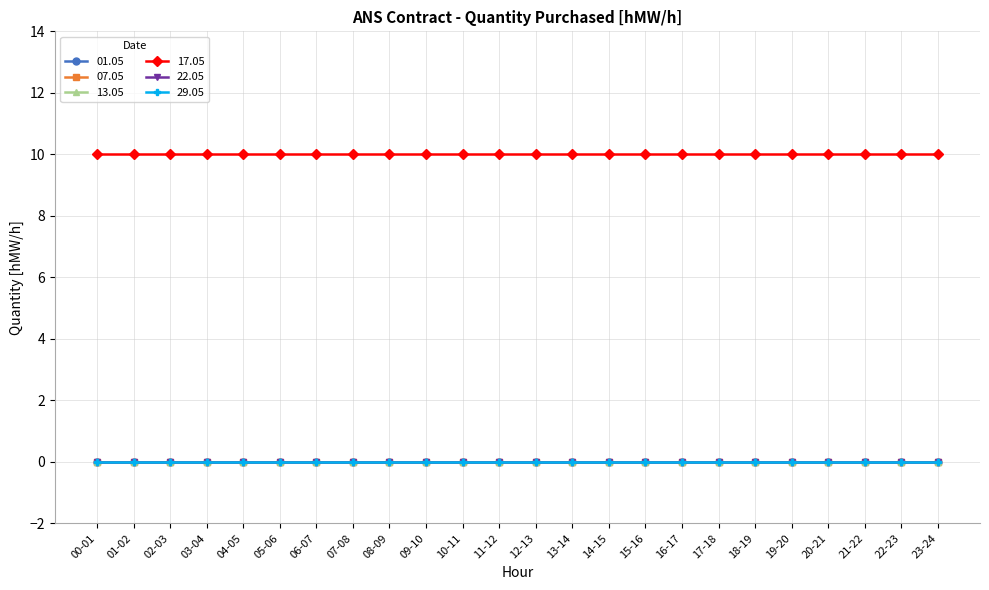

List the labels in order of 07.05 value, largest first.

00-01, 01-02, 02-03, 03-04, 04-05, 05-06, 06-07, 07-08, 08-09, 09-10, 10-11, 11-12, 12-13, 13-14, 14-15, 15-16, 16-17, 17-18, 18-19, 19-20, 20-21, 21-22, 22-23, 23-24